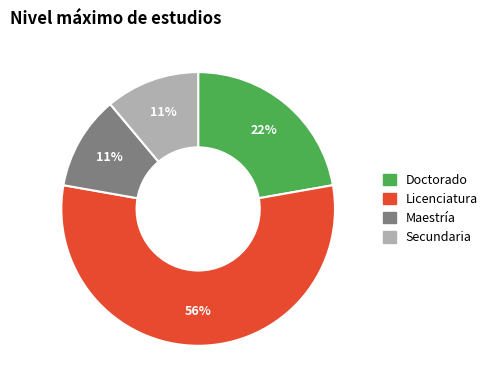

What percentage is the Maestría slice, to the nearest percent?

11%